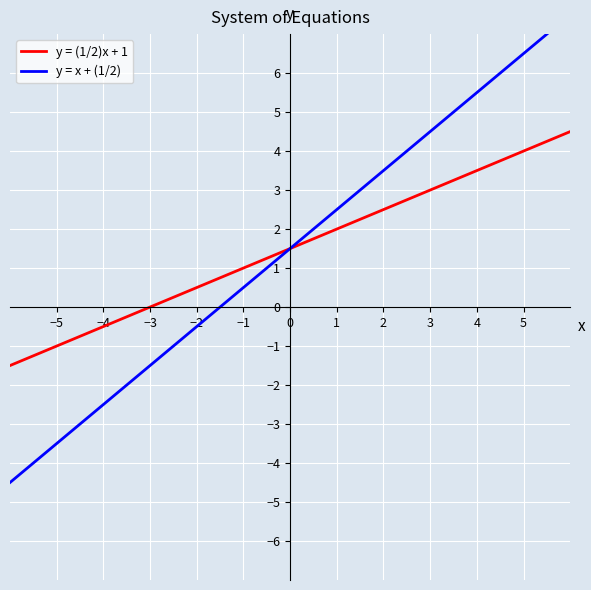

How many categories are shown in the chart?

13